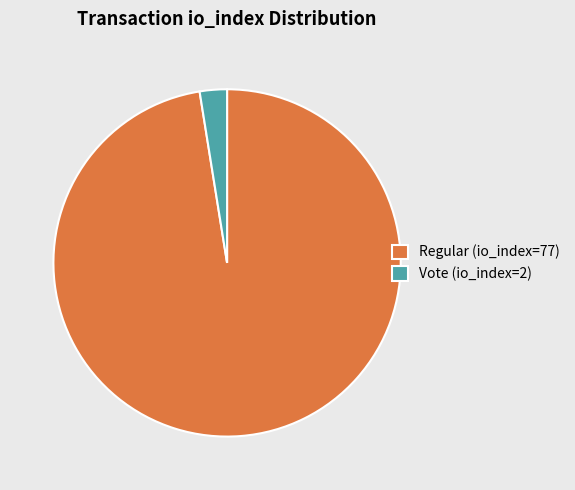

Is there any slice that represents more than half of the pie?

Yes